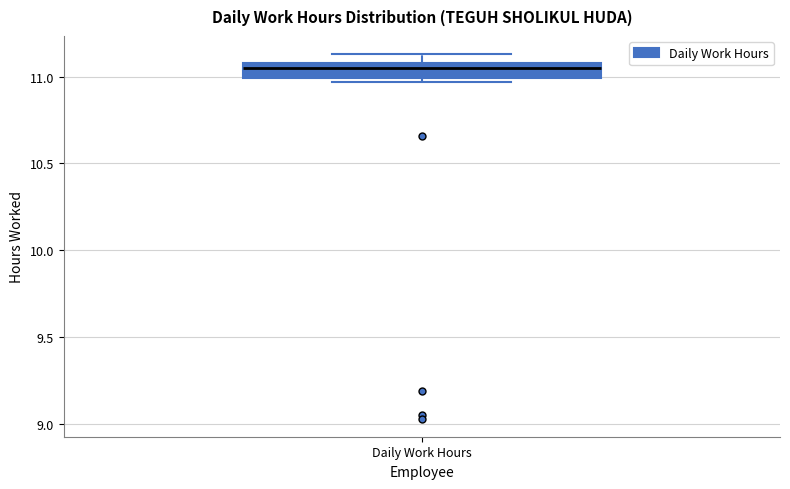

Transcribe this box plot: give where the median line is, the range the box spans, and where the two whiskers end, as read against the y-axis. The values are not printed on the chart, so give them approximately, as read against the axis.

median 11.05, box 11.00 to 11.10, whiskers 10.95 to 11.15